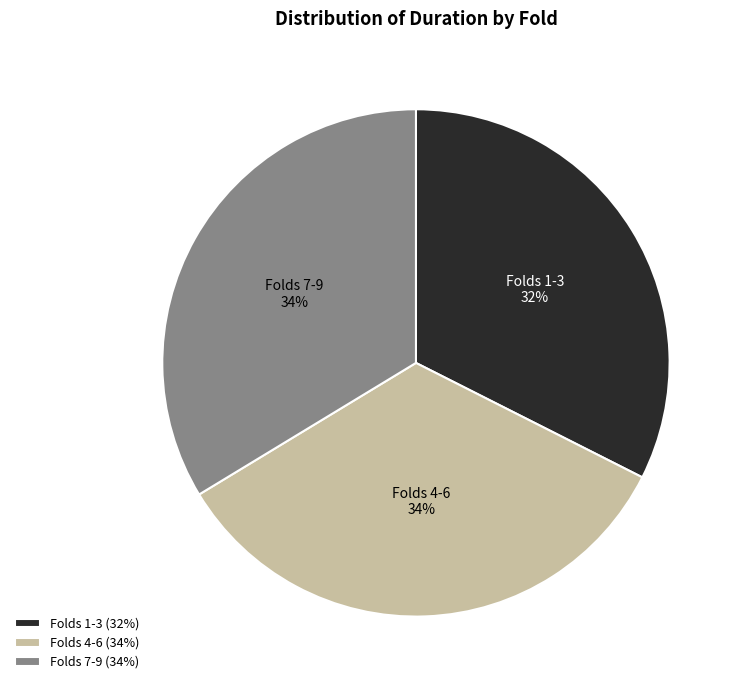

Does Folds 1-3 represent more than half of the total?

No